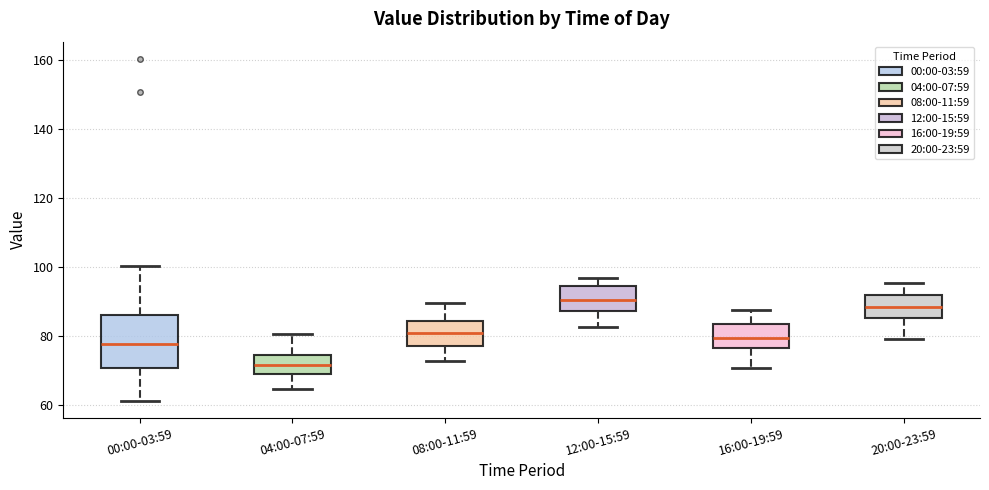

Reading left to right, transcribe this box plot: for each box, give where its median line is, the range the box spans, and where its two whiskers end, as read against the y-axis. The values are not printed on the chart, so give them approximately, as read against the axis.

00:00-03:59: median 78, box 70 to 86, whiskers 62 to 100
04:00-07:59: median 72, box 68 to 74, whiskers 64 to 80
08:00-11:59: median 80, box 78 to 84, whiskers 72 to 90
12:00-15:59: median 90, box 88 to 94, whiskers 82 to 96
16:00-19:59: median 80, box 76 to 84, whiskers 70 to 88
20:00-23:59: median 88, box 86 to 92, whiskers 80 to 96